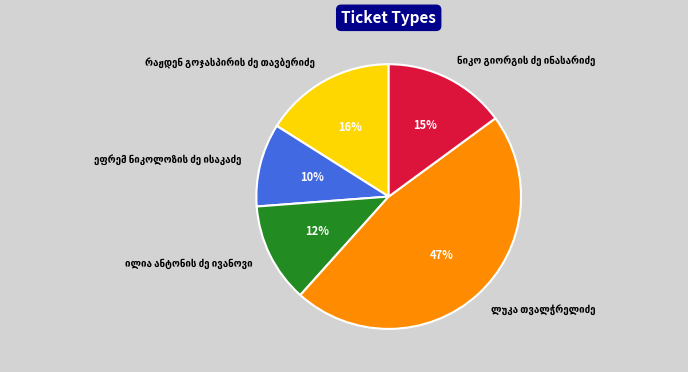

To the nearest percent, what is the difference between the largest and smallest slice percentages?

37%